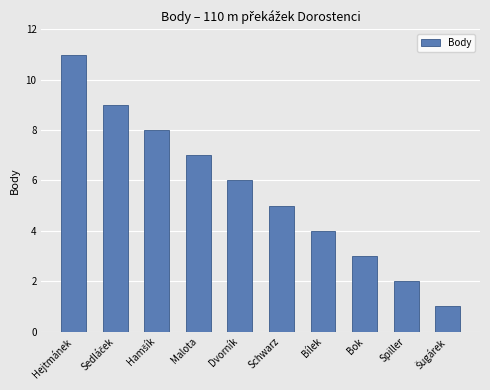

Where does the data first go above 6?

Hejtmánek